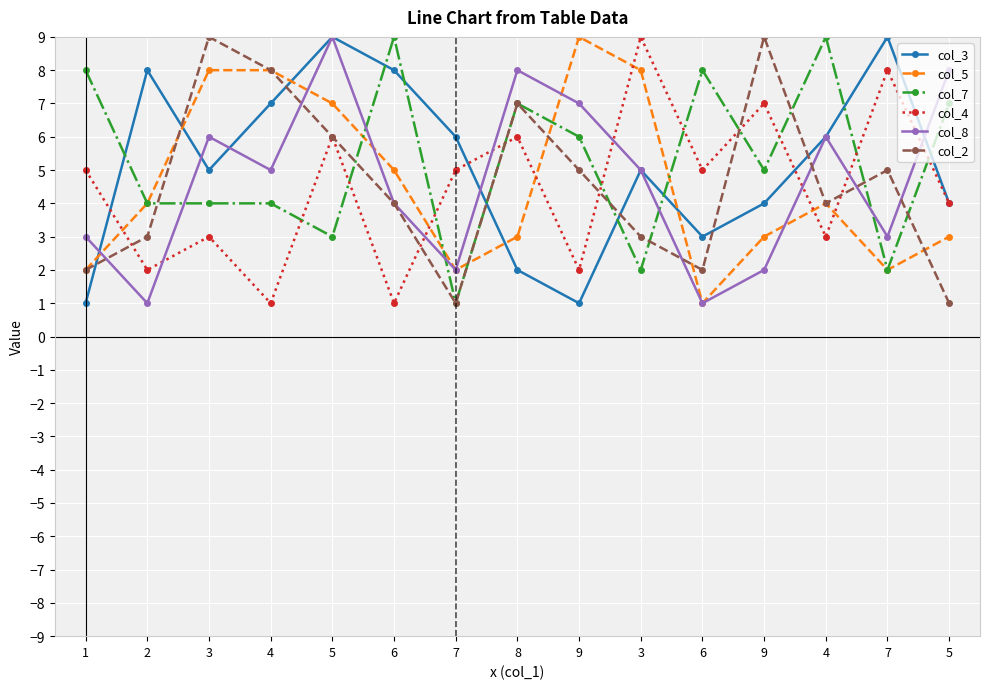

What is the label of the 7th point from the right?

9